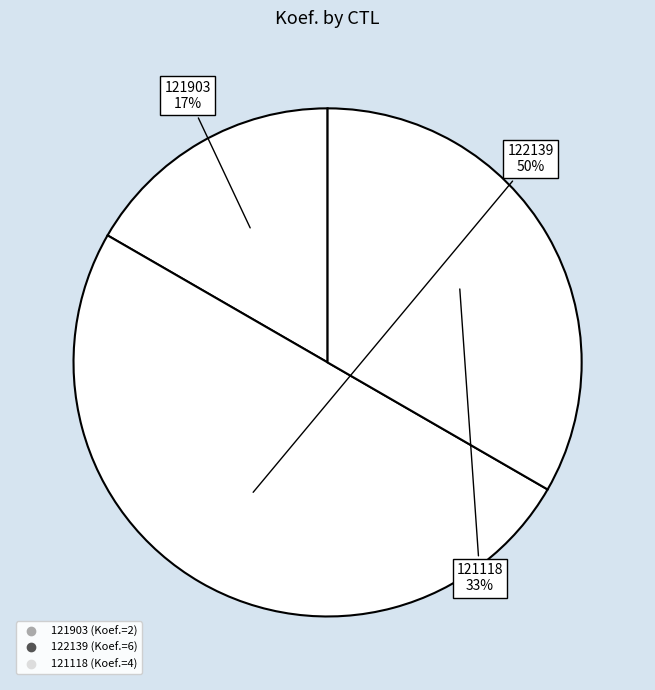

Which slice is the largest?

122139